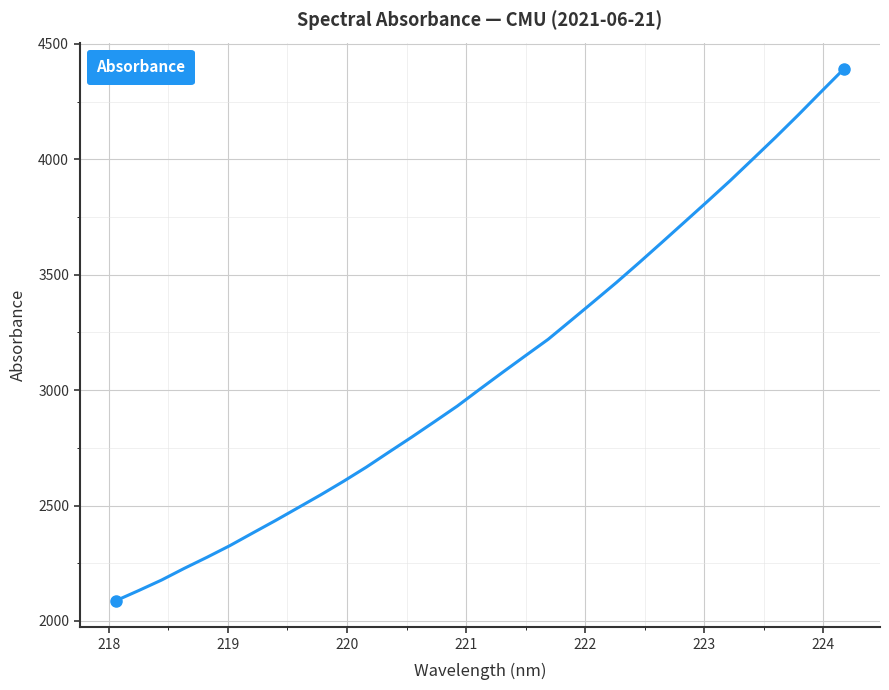

What is the greatest value displayed?

4390.3